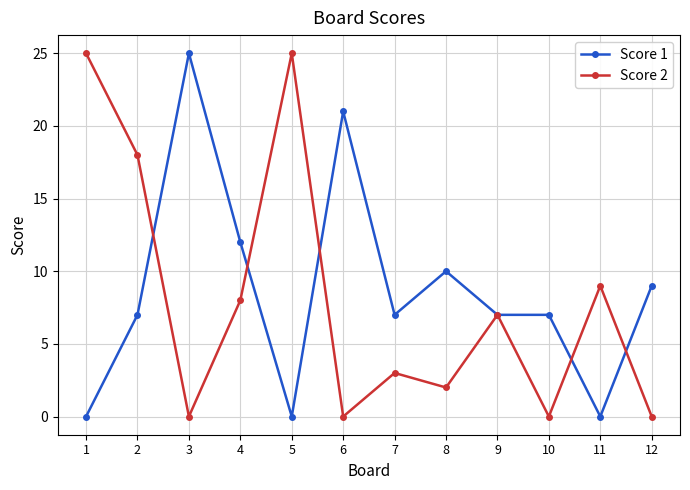

What is the average value of the Score 2 series?

8